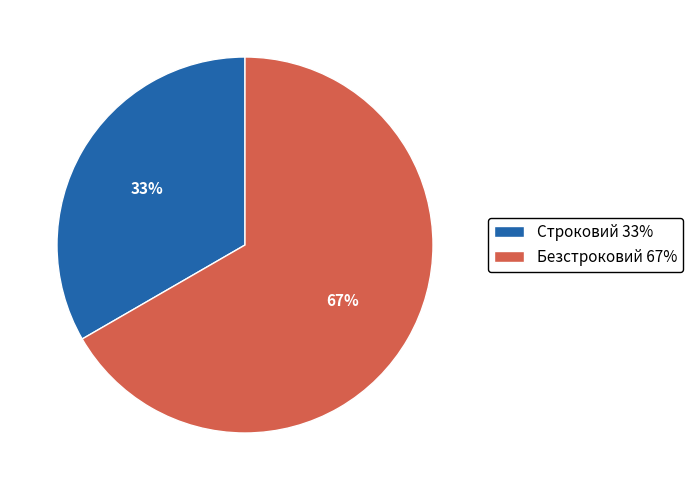

Approximately how many times larger is the value at Строковий compared to Безстроковий?

0.5